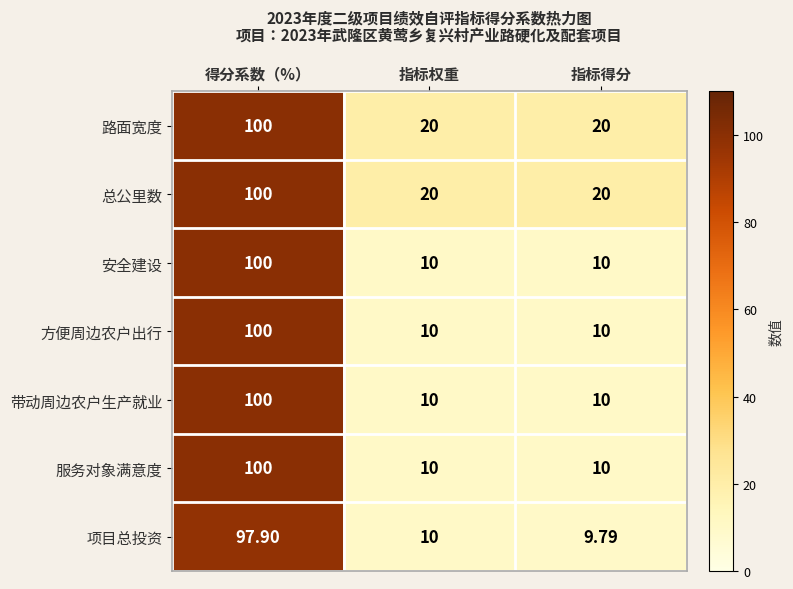

At how many categories does at least one series exceed 83?

1